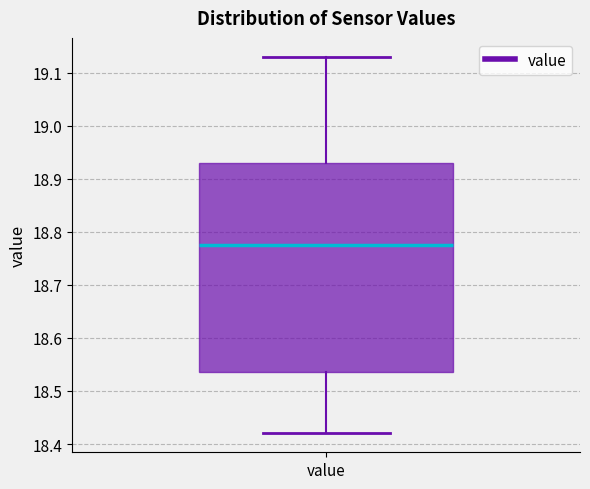

Where does the median line of the box for value sit on the y-axis? The values are not printed on the chart, so give them approximately, as read against the axis.

18.78